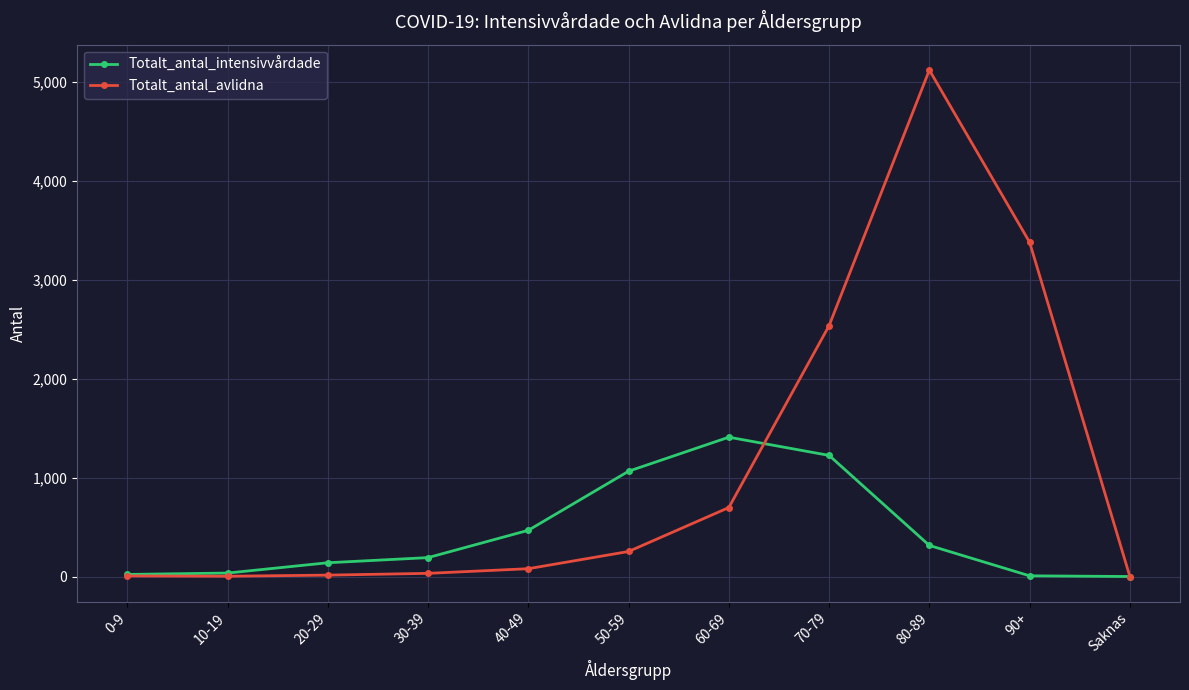

True or false: Totalt_antal_avlidna and Totalt_antal_intensivvårdade intersect in this chart.

True